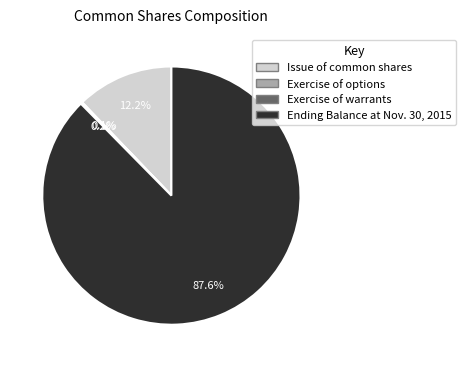

Is there any slice that represents more than half of the pie?

Yes